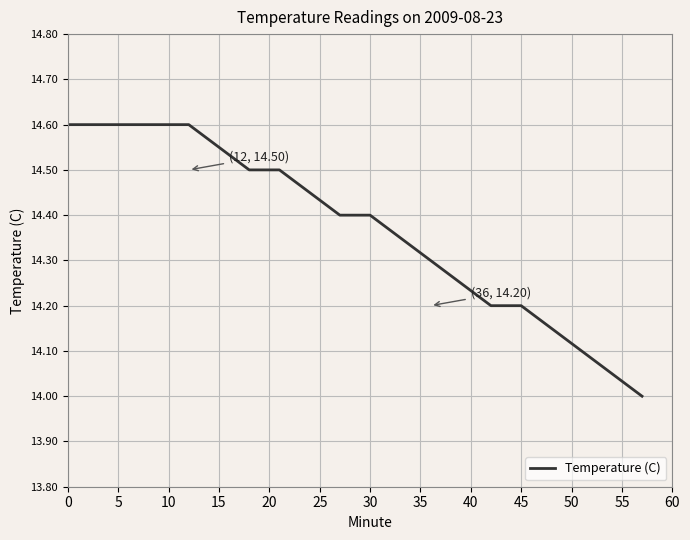

What is the smallest value displayed?

14.0